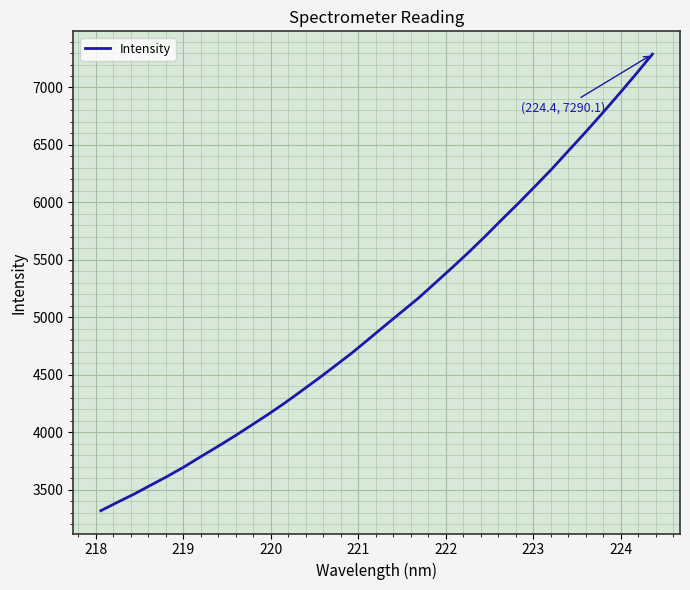

What is the maximum value shown in the chart?

7290.1